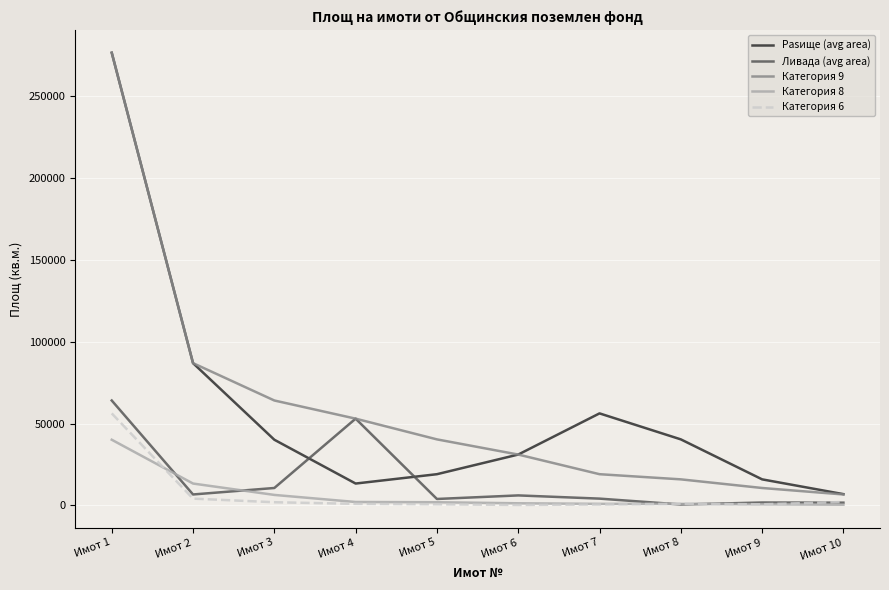

What value does the Категория 6 series have at Имот 7, to the nearest 10?

600